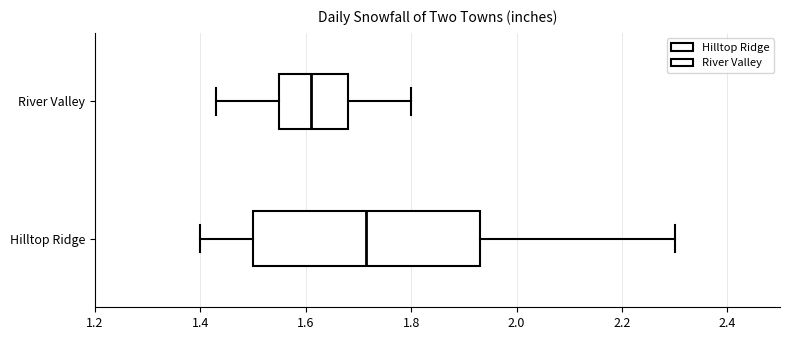

Comparing the boxes themselves (not the whiskers), which one is the widest?

Hilltop Ridge